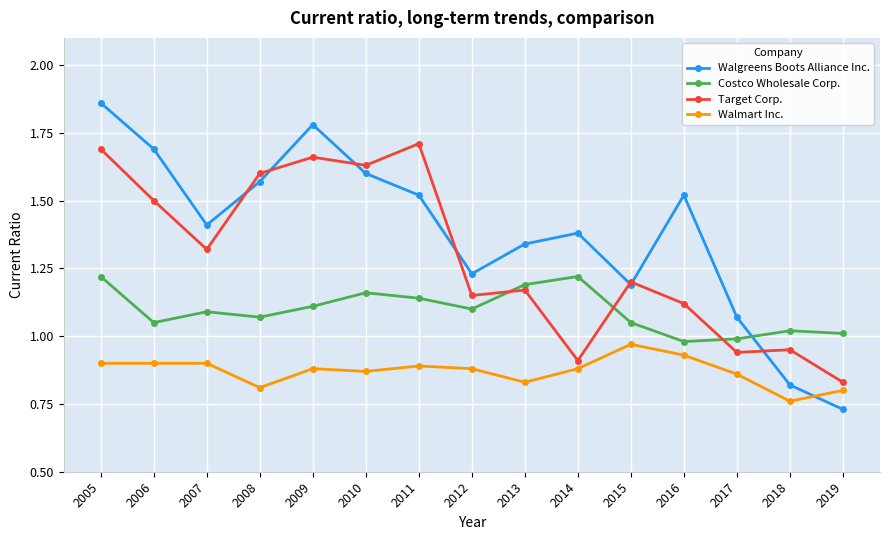

List the series in order of their overall mean, lowest first.

Walmart Inc., Costco Wholesale Corp., Target Corp., Walgreens Boots Alliance Inc.